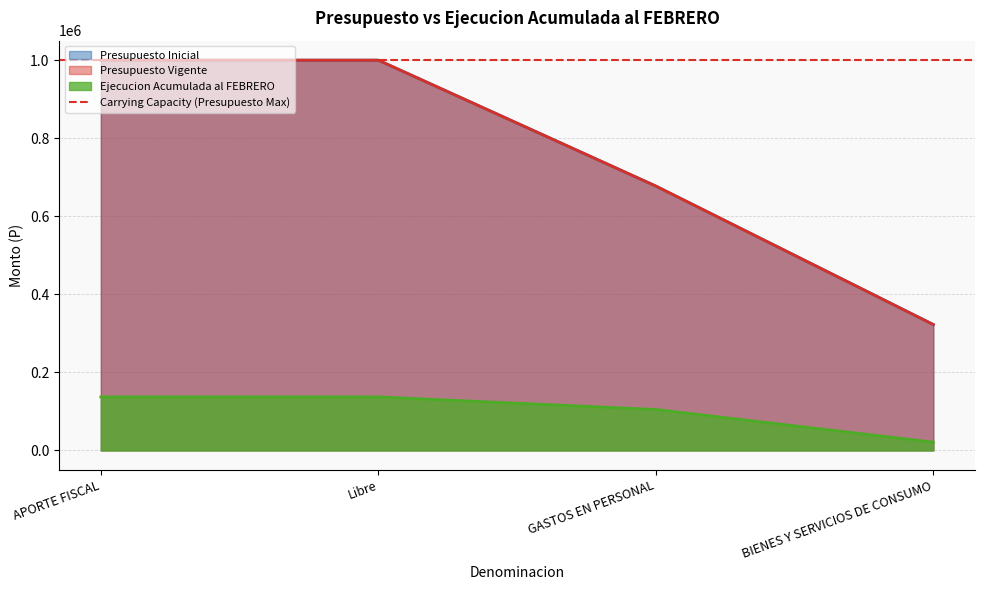

Rank the series by their maximum value, from lowest to highest.

Ejecucion Acumulada al FEBRERO, Presupuesto Inicial, Presupuesto Vigente